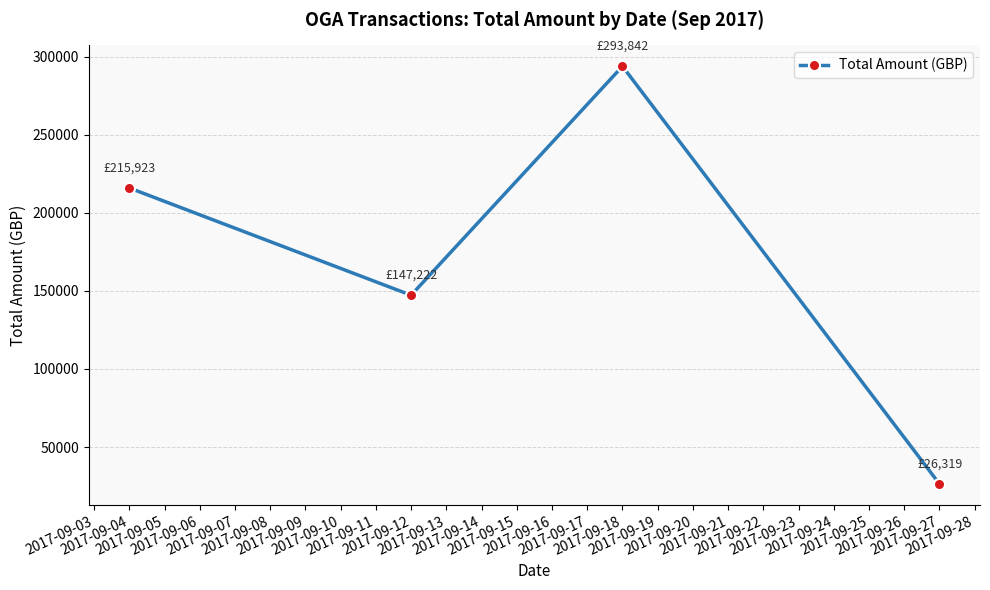

What is the minimum value shown in the chart?

26318.8